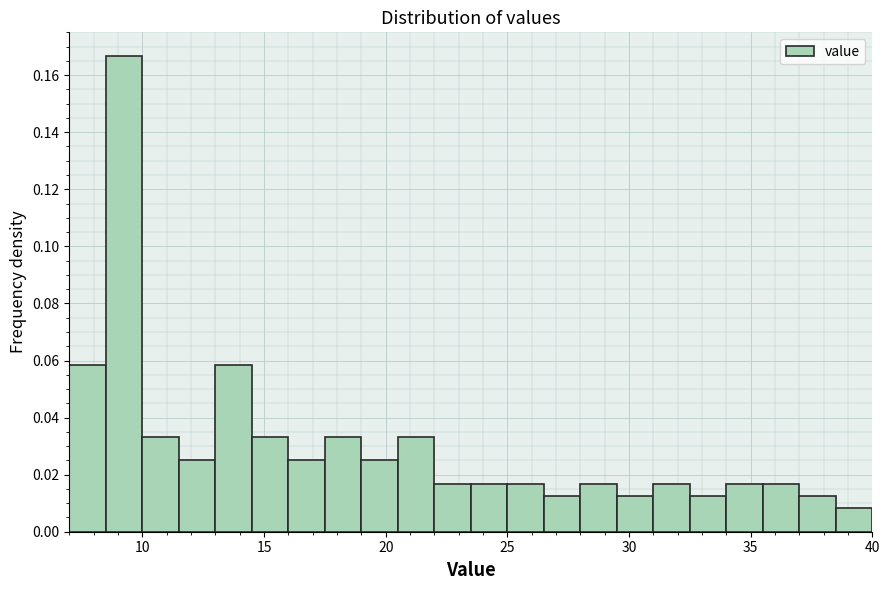

Read against the x-axis, roughly where is the centre of the tallest bar?

9.5